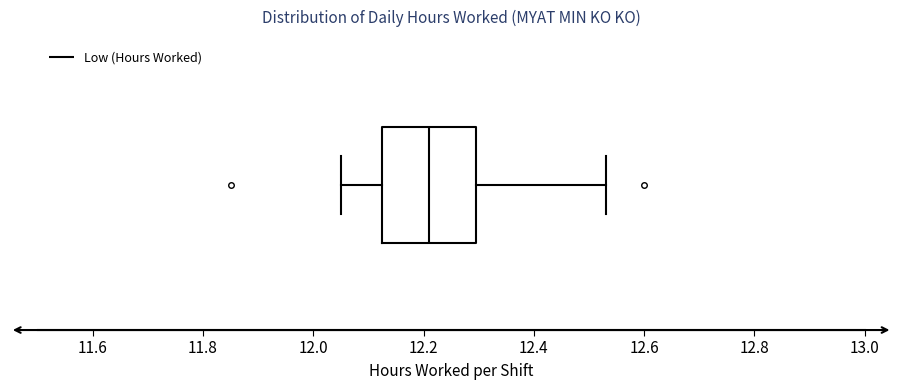

Transcribe this box plot: give where the median line is, the range the box spans, and where the two whiskers end, as read against the x-axis. The values are not printed on the chart, so give them approximately, as read against the axis.

median 12.22, box 12.12 to 12.30, whiskers 12.06 to 12.54